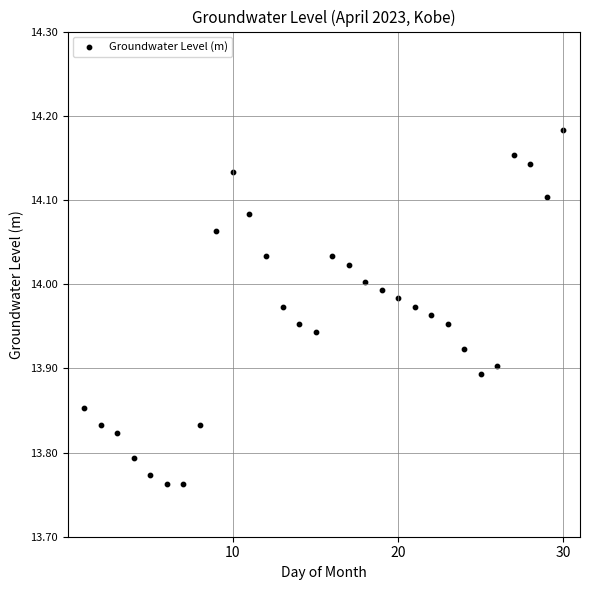

What is the range of X values (max minus min)?

29.0